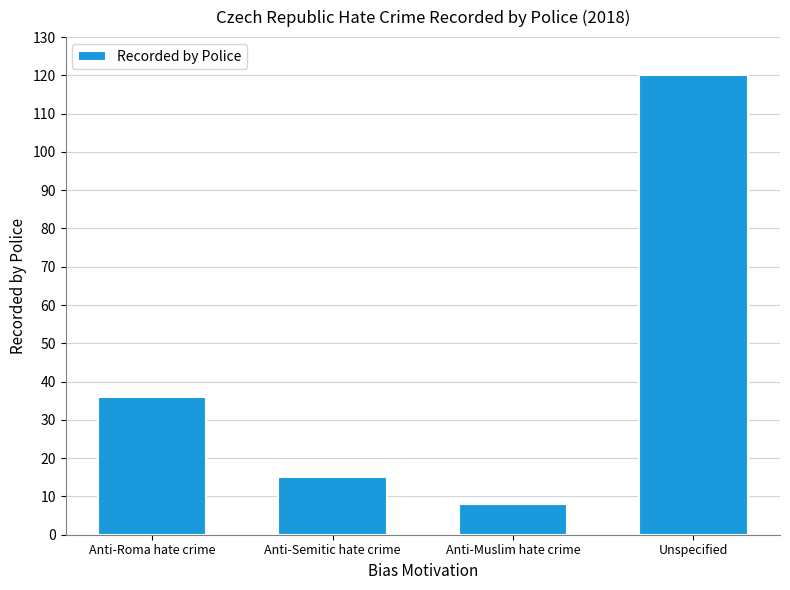

Is it true that the value at Anti-Semitic hate crime is 26?

False